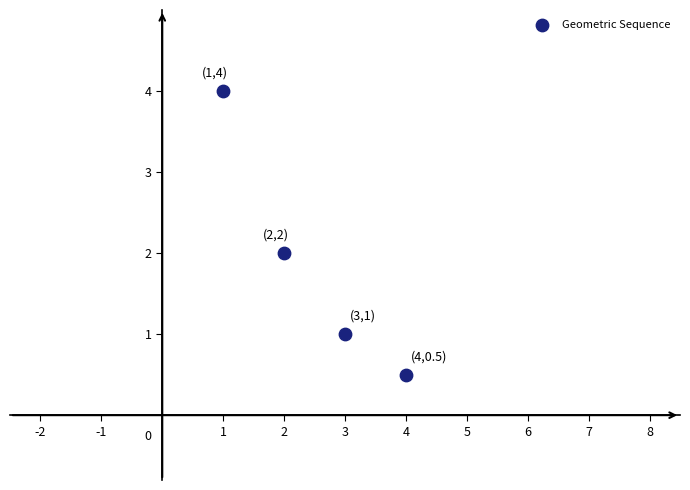

What is the range of X values (max minus min)?

3.0